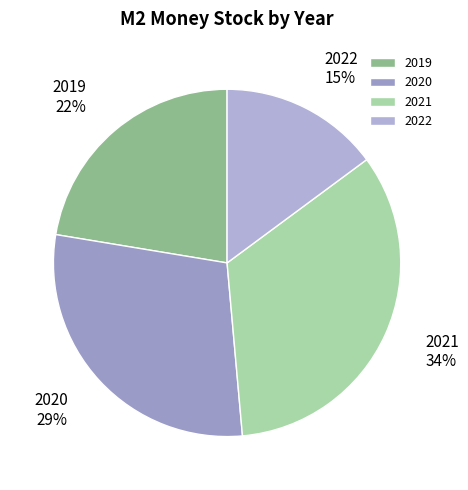

Which category has the biggest portion of the pie?

2021